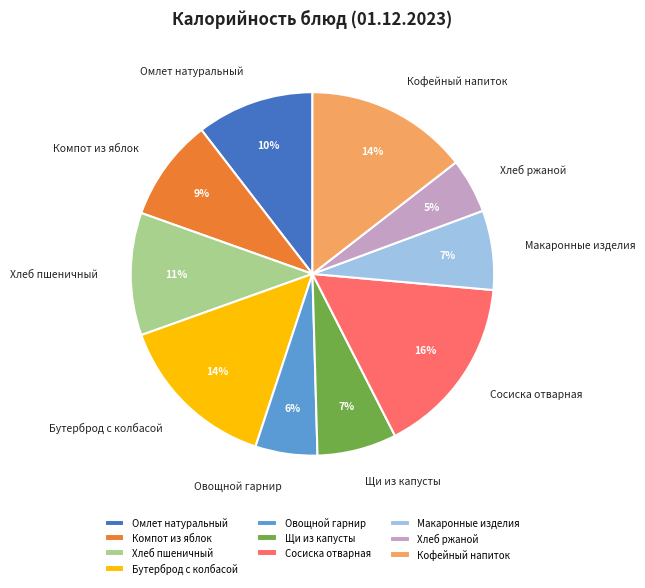

Count the number of slices in the pie.

10